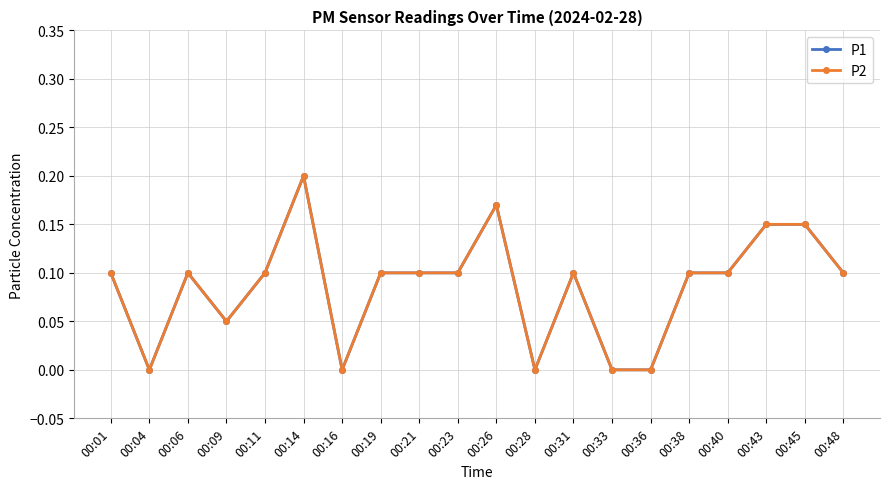

Reading left to right, transcribe all the data shown in this chart.

P1: 00:01=0.1	00:04=0.0	00:06=0.1	00:09=0.1	00:11=0.1	00:14=0.2	00:16=0.0	00:19=0.1	00:21=0.1	00:23=0.1	00:26=0.2	00:28=0.0	00:31=0.1	00:33=0.0	00:36=0.0	00:38=0.1	00:40=0.1	00:43=0.1	00:45=0.1	00:48=0.1
P2: 00:01=0.1	00:04=0.0	00:06=0.1	00:09=0.1	00:11=0.1	00:14=0.2	00:16=0.0	00:19=0.1	00:21=0.1	00:23=0.1	00:26=0.2	00:28=0.0	00:31=0.1	00:33=0.0	00:36=0.0	00:38=0.1	00:40=0.1	00:43=0.1	00:45=0.1	00:48=0.1